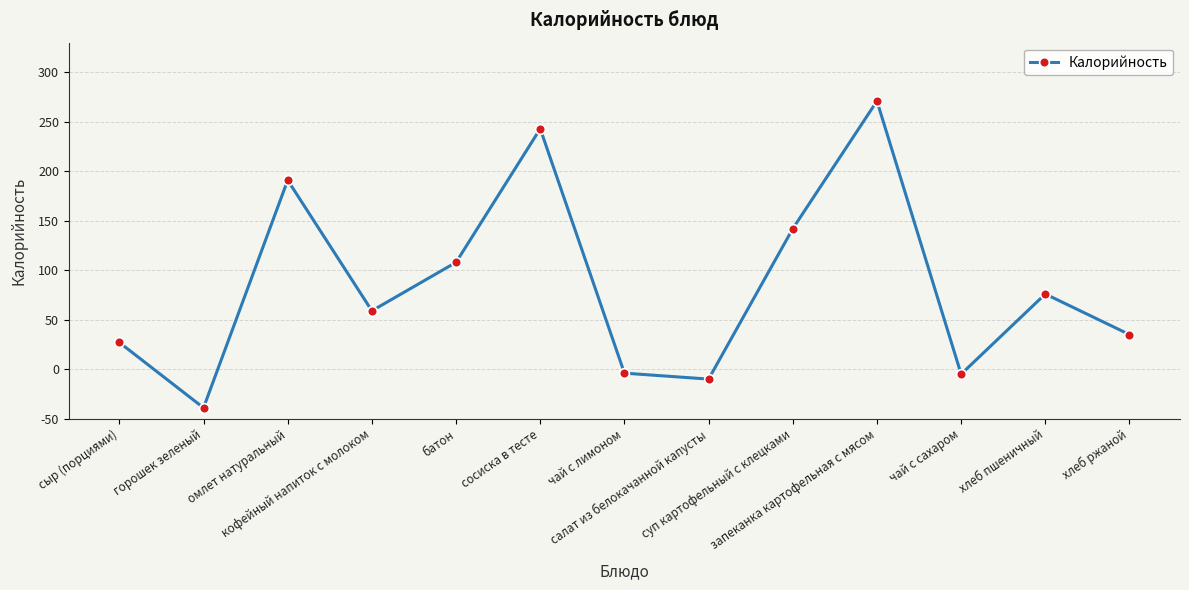

The value at батон is 158. True or false?

True